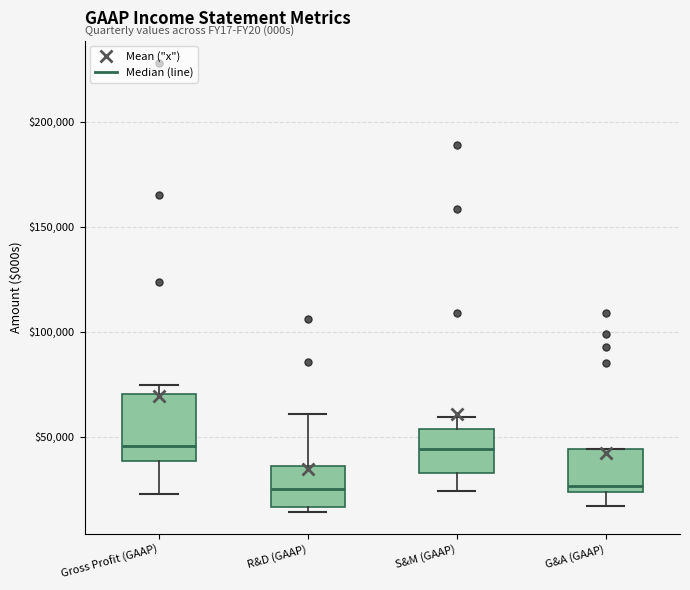

Where is the upper edge of the box for R&D (GAAP) on the y-axis? The values are not printed on the chart, so give them approximately, as read against the axis.

35000